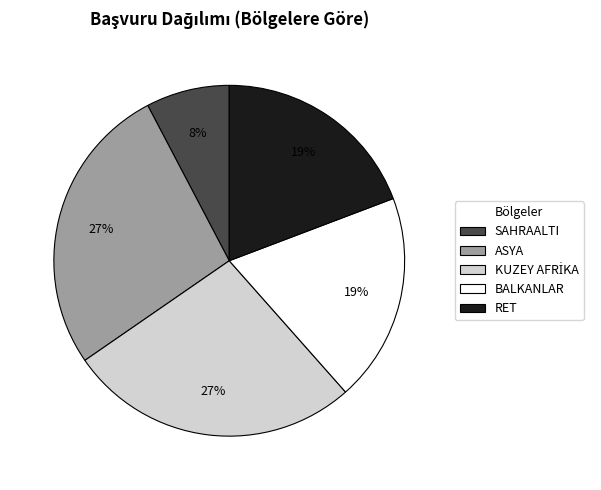

Which has a higher value, SAHRAALTI or ASYA?

ASYA